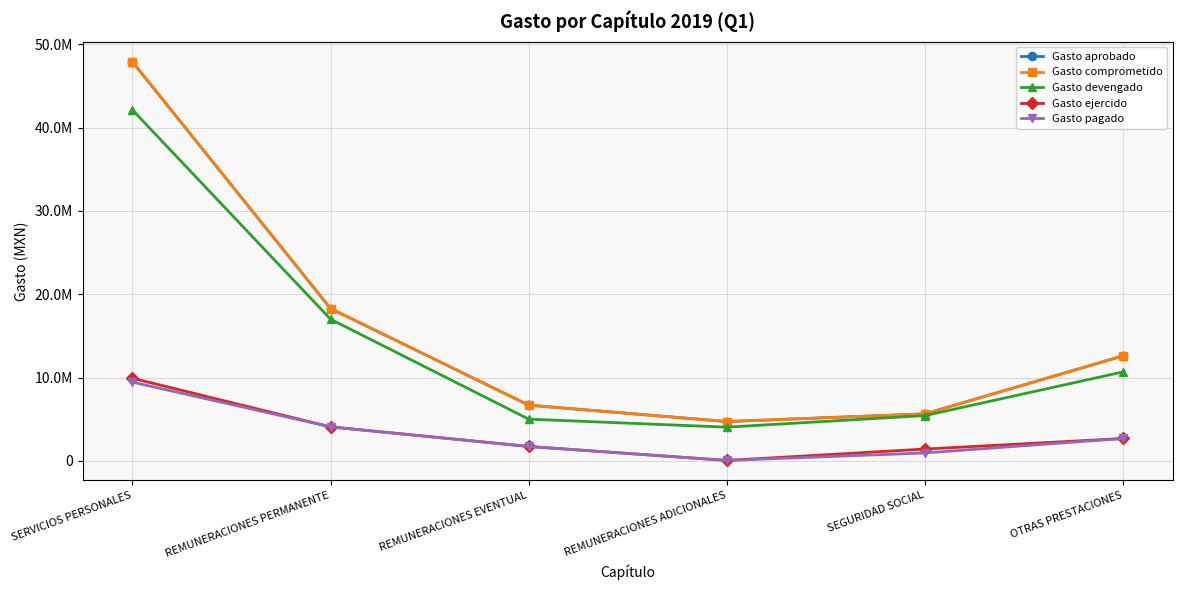

What is the label of the 6th point from the right?

SERVICIOS PERSONALES